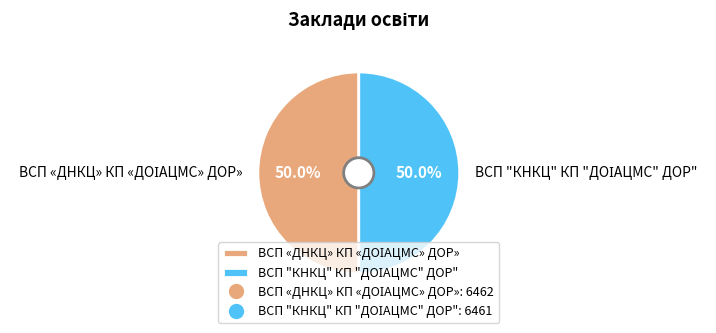

Which slice is the smallest?

ВСП "КНКЦ" КП "ДОІАЦМС" ДОР"